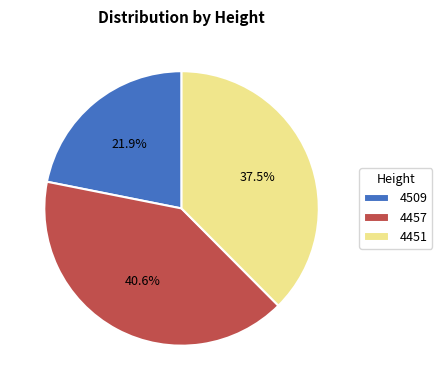

Does 4451 represent more than half of the total?

No